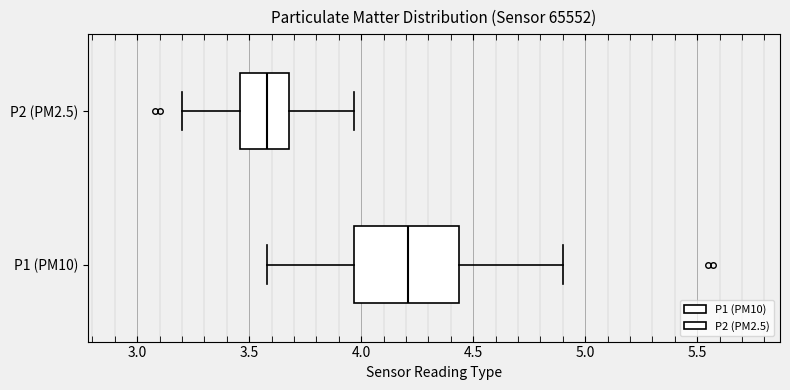

Which box's median line is the furthest to the left?

P2 (PM2.5)